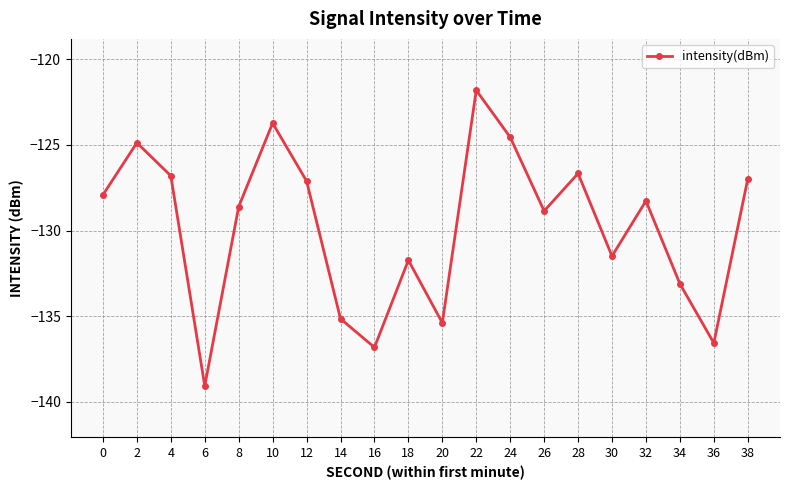

Reading left to right, extract all data points from this chart.

0=-127.9	2=-124.9	4=-126.8	6=-139.1	8=-128.6	10=-123.7	12=-127.1	14=-135.1	16=-136.8	18=-131.7	20=-135.4	22=-121.8	24=-124.5	26=-128.9	28=-126.7	30=-131.5	32=-128.3	34=-133.1	36=-136.6	38=-127.0